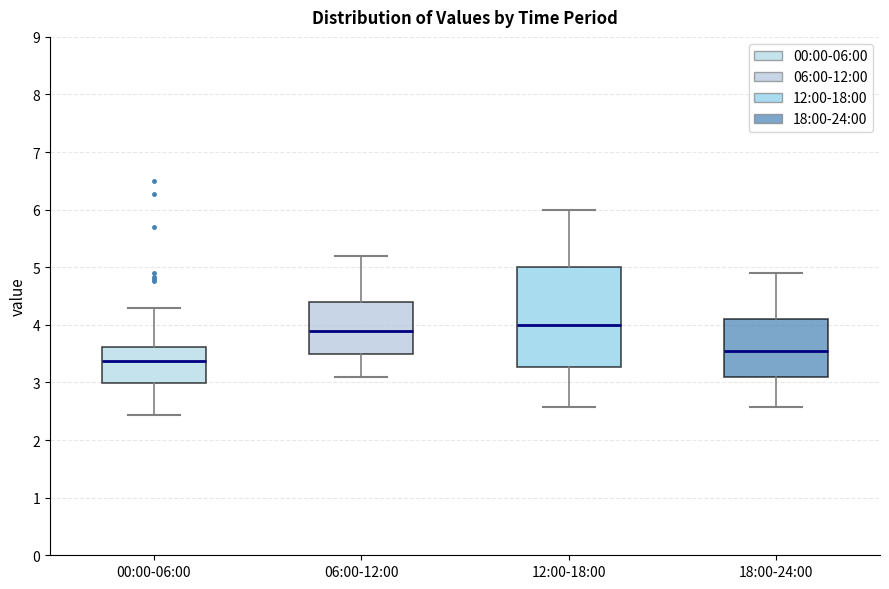

Where is the lower edge of the box for 12:00-18:00 on the y-axis? The values are not printed on the chart, so give them approximately, as read against the axis.

3.3